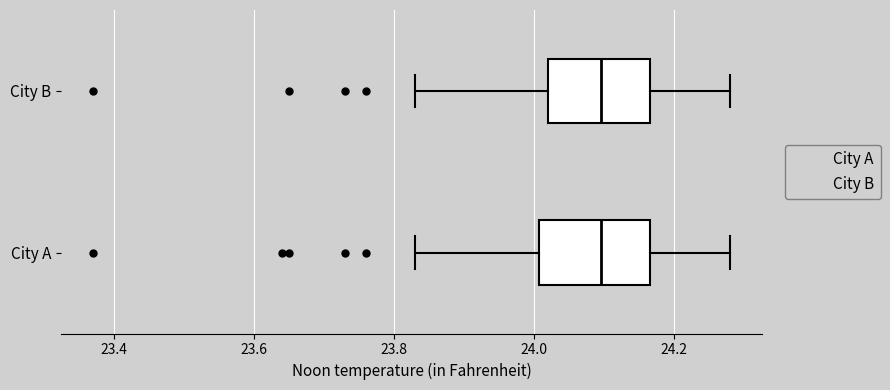

Reading bottom to top, transcribe this box plot: for each box, give where its median line is, the range the box spans, and where its two whiskers end, as read against the x-axis. The values are not printed on the chart, so give them approximately, as read against the axis.

City A: median 24.10, box 24.00 to 24.16, whiskers 23.84 to 24.28
City B: median 24.10, box 24.02 to 24.16, whiskers 23.84 to 24.28